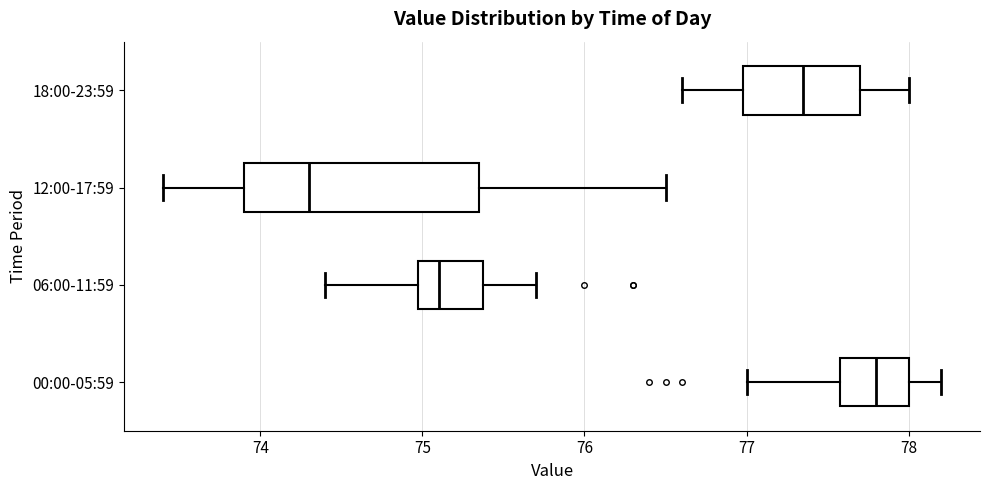

Where does the left whisker of the box for 06:00-11:59 end on the x-axis? The values are not printed on the chart, so give them approximately, as read against the axis.

74.4